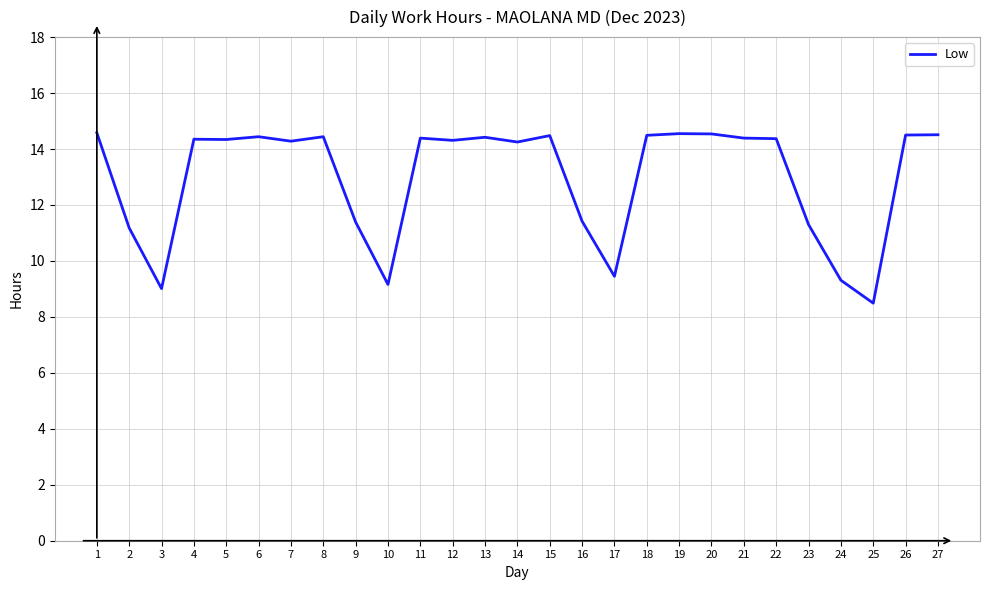

Between 17 and 11, which is larger?

11